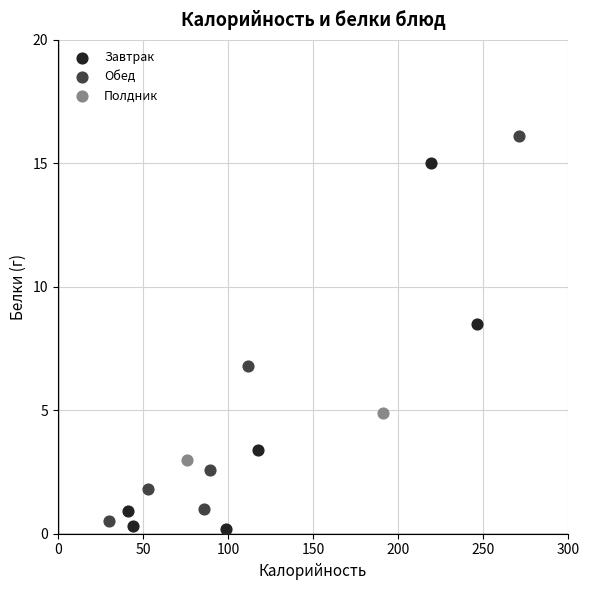

Which series reaches the minimum Y coordinate?

Завтрак